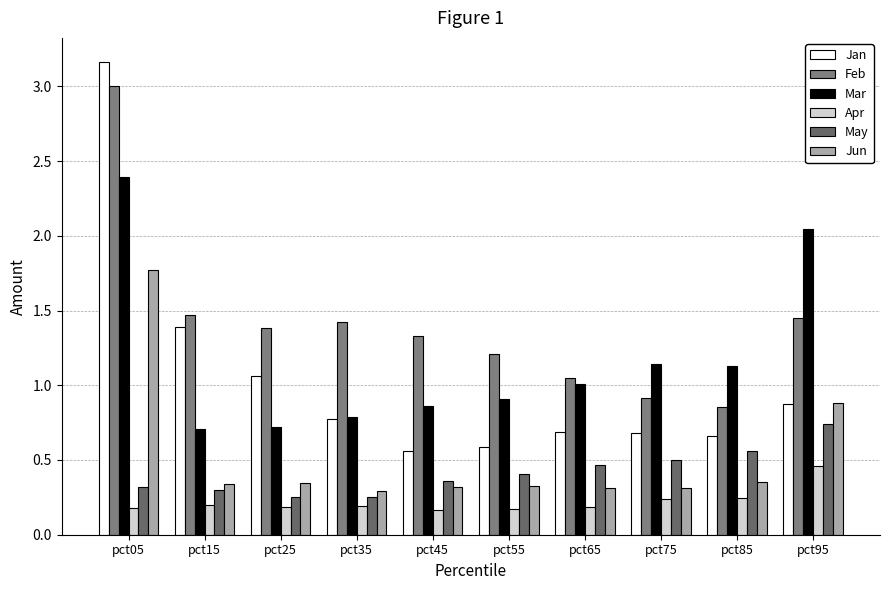

Reading left to right, list all the values displayed in this chart.

Jan: 3.2	1.4	1.1	0.8	0.6	0.6	0.7	0.7	0.7	0.9
Feb: 3.0	1.5	1.4	1.4	1.3	1.2	1.0	0.9	0.9	1.5
Mar: 2.4	0.7	0.7	0.8	0.9	0.9	1.0	1.1	1.1	2.0
Apr: 0.2	0.2	0.2	0.2	0.2	0.2	0.2	0.2	0.2	0.5
May: 0.3	0.3	0.3	0.3	0.4	0.4	0.5	0.5	0.6	0.7
Jun: 1.8	0.3	0.3	0.3	0.3	0.3	0.3	0.3	0.4	0.9